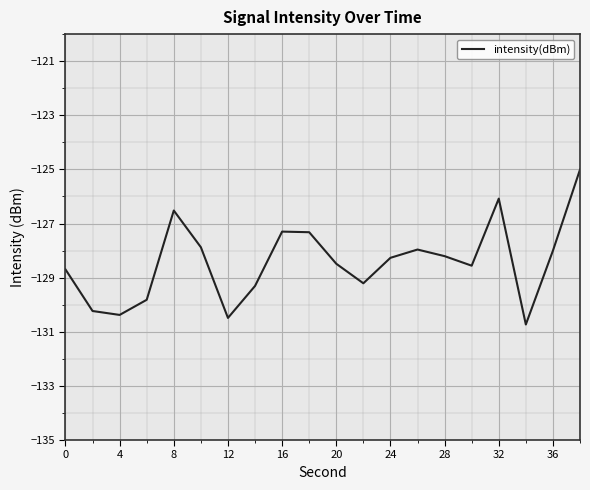

What is the greatest value displayed?

-125.0